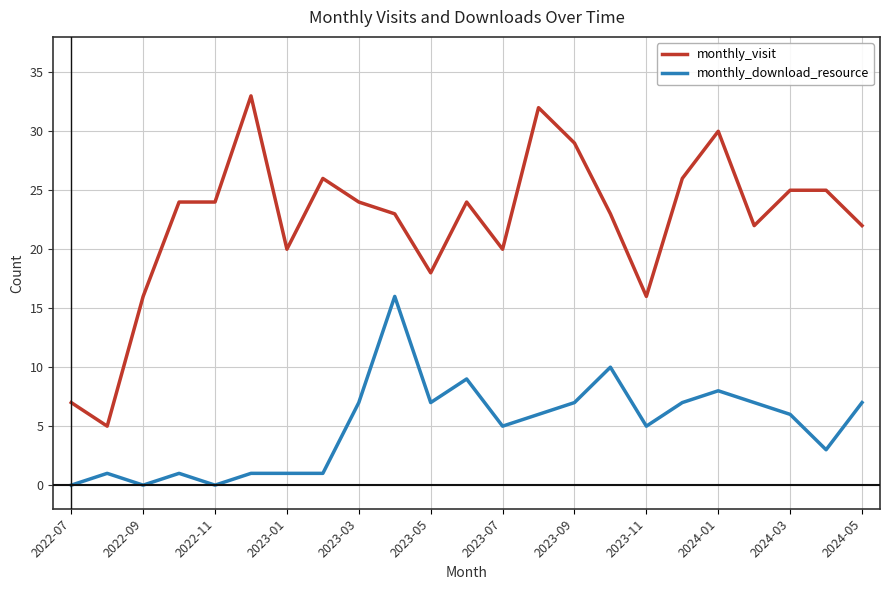

Which series has the widest spread of values?

monthly_visit